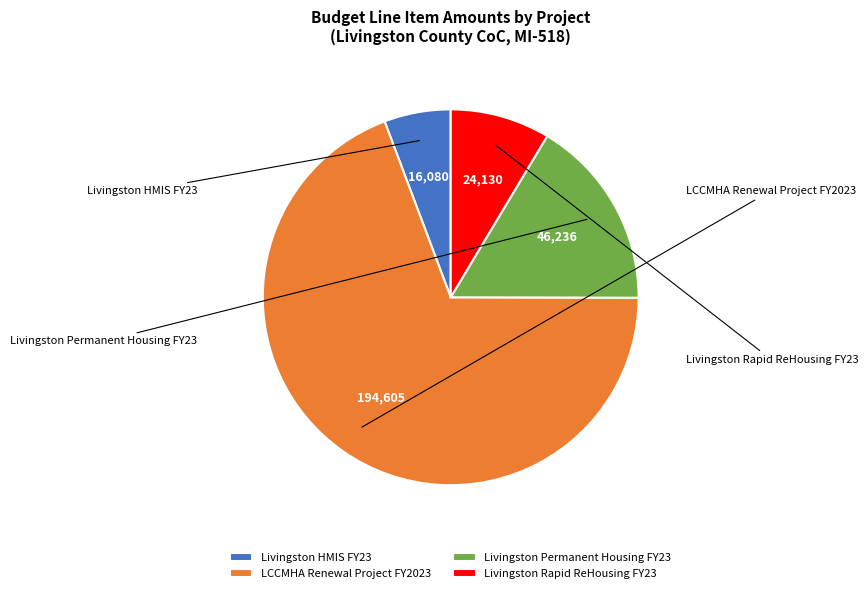

Is there a majority slice in this chart?

Yes